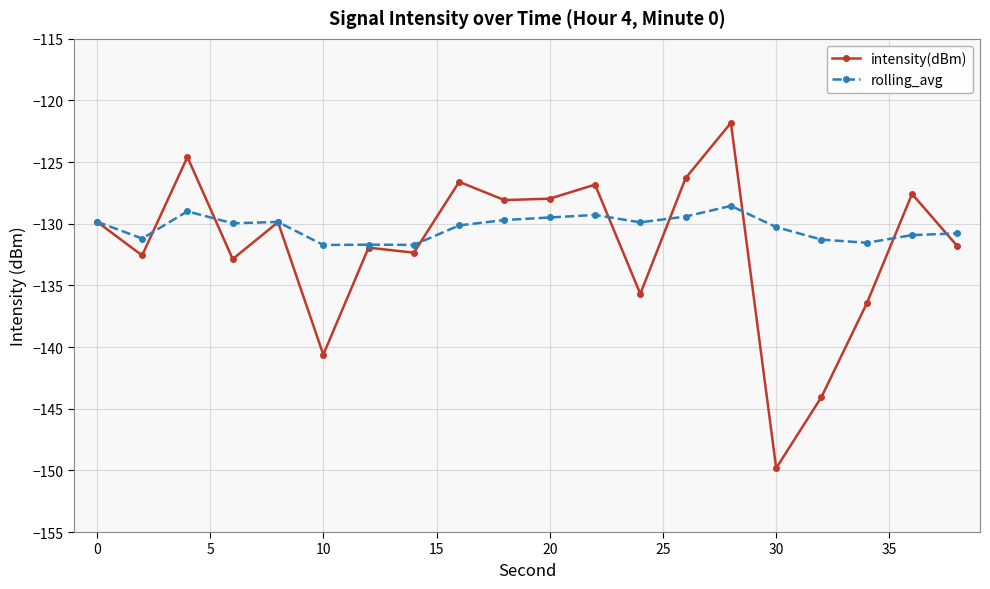

What is the highest value of the intensity(dBm) series?

-121.8